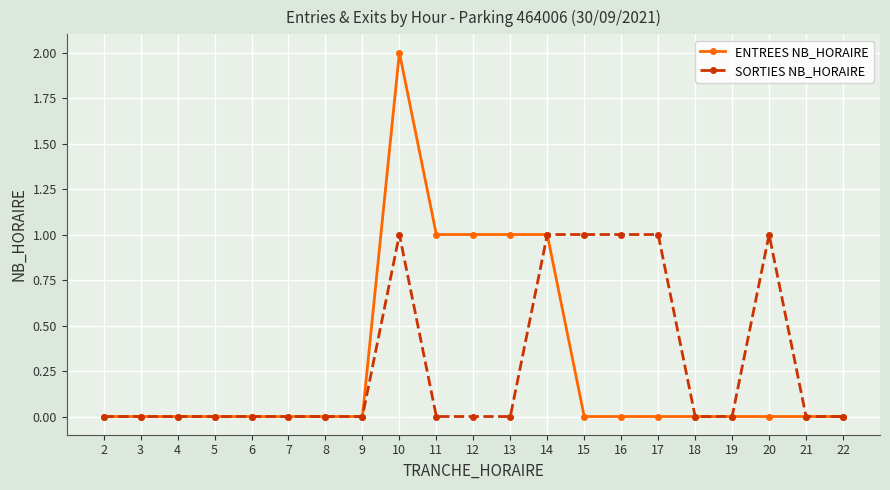

Which category has the highest value in the ENTREES NB_HORAIRE series?

10